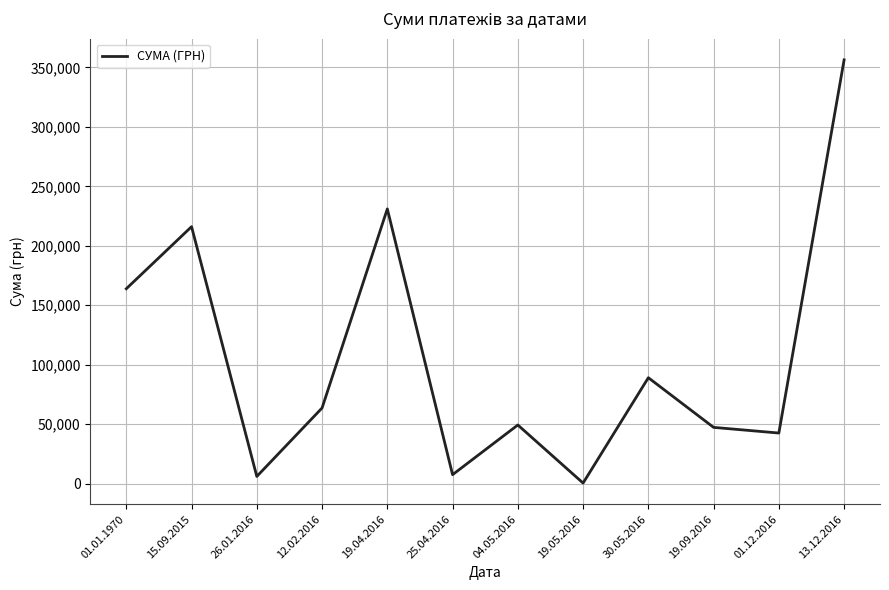

Which has a higher value, 15.09.2015 or 13.12.2016?

13.12.2016